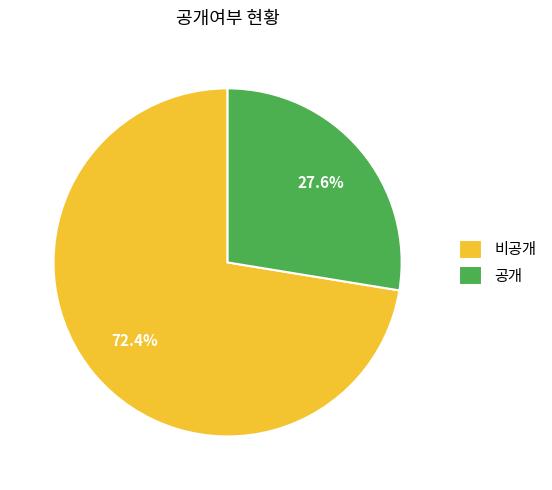

How many segments does this pie chart have?

2